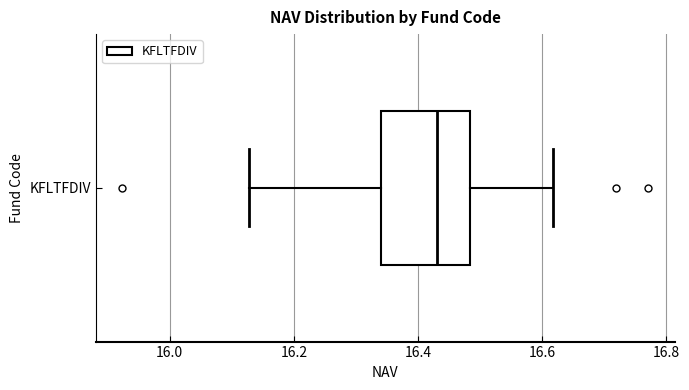

Read this box plot against the x-axis: the position of the median line, the range covered by the box, and the ends of both whiskers. The values are not printed on the chart, so give them approximately, as read against the axis.

median 16.44, box 16.34 to 16.48, whiskers 16.12 to 16.62